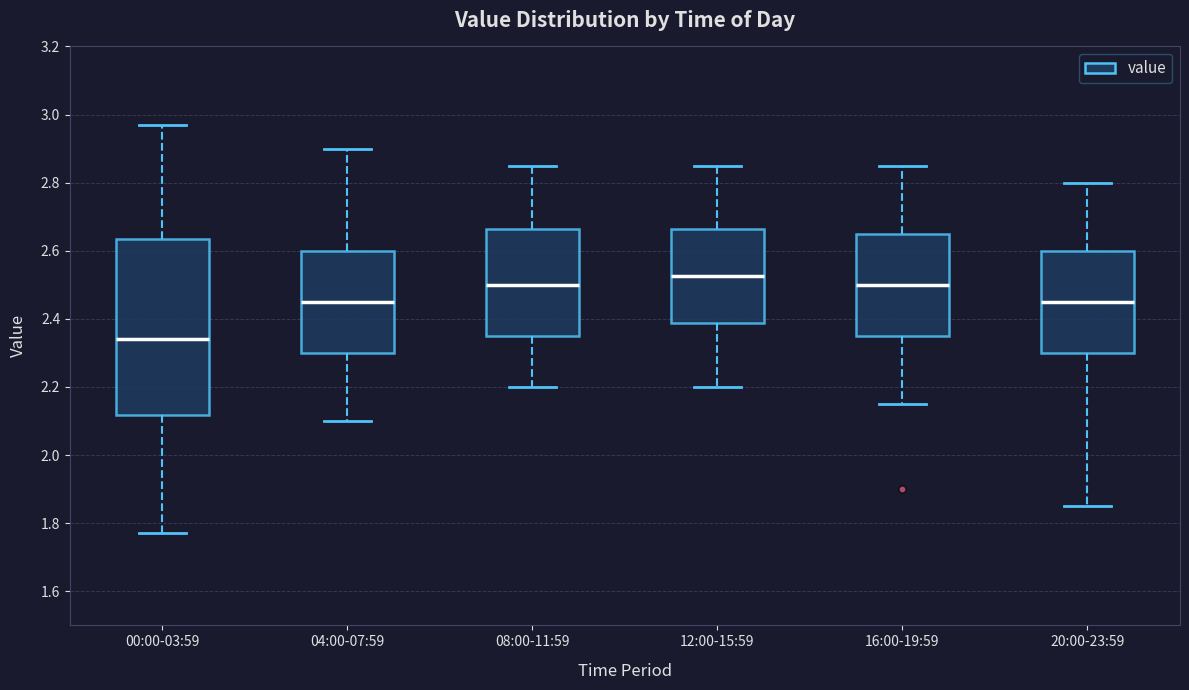

Which box's median line is the lowest?

00:00-03:59